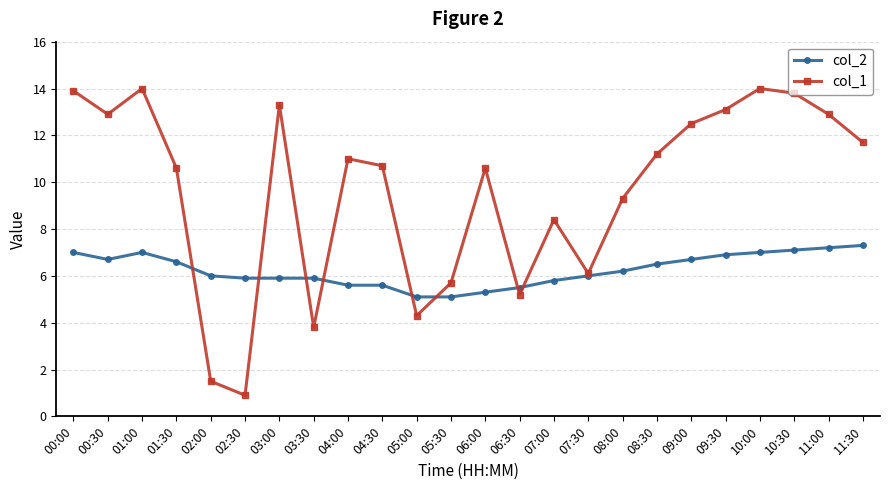

What is the greatest value displayed?

14.0